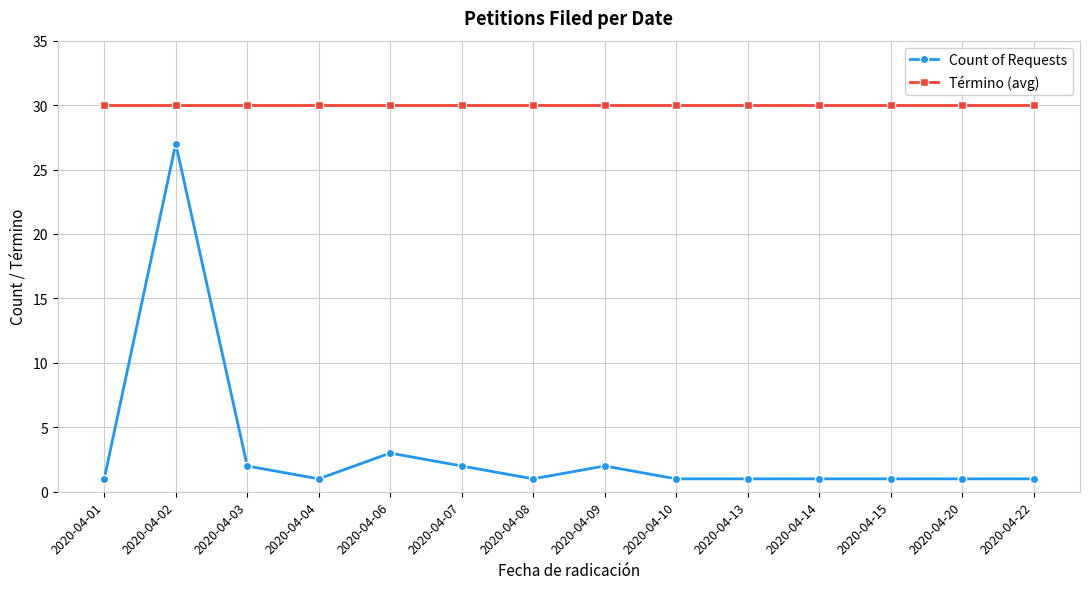

What is the value of the Count of Requests point at the 11th from the left?

1